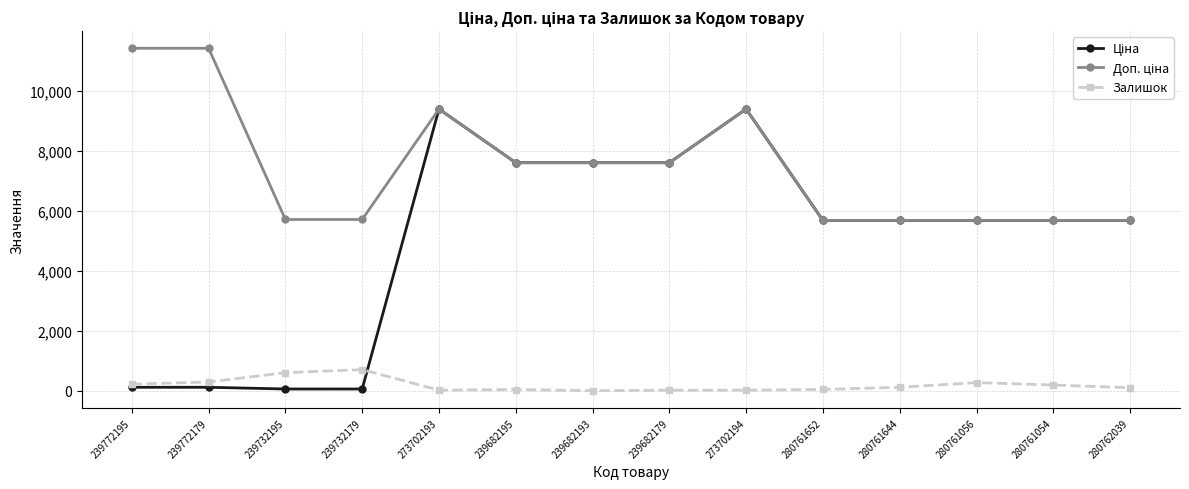

What is the total value across all series at 239772179?

11814.1